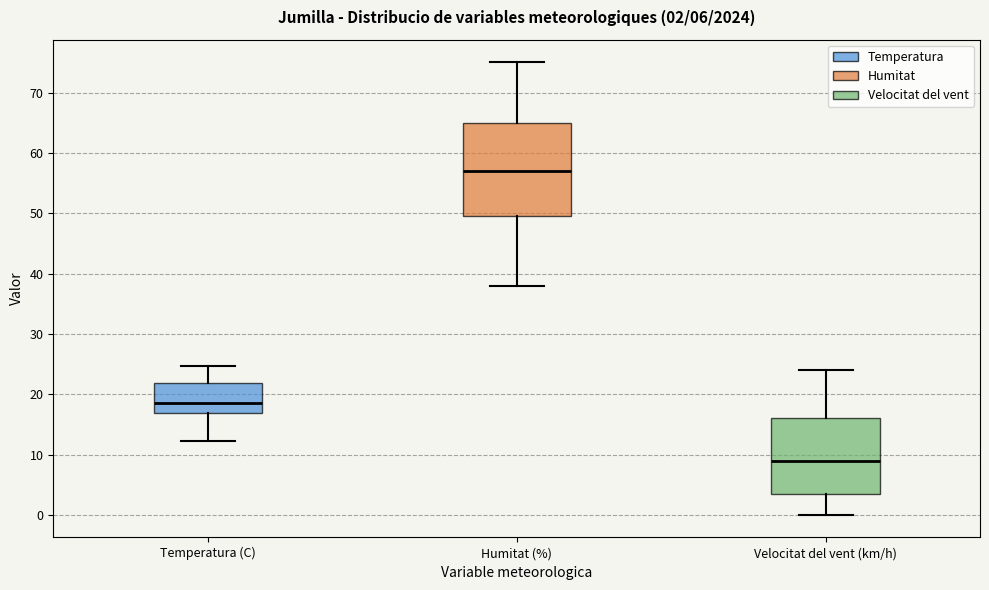

Which box's median line is the lowest?

Velocitat del vent (km/h)